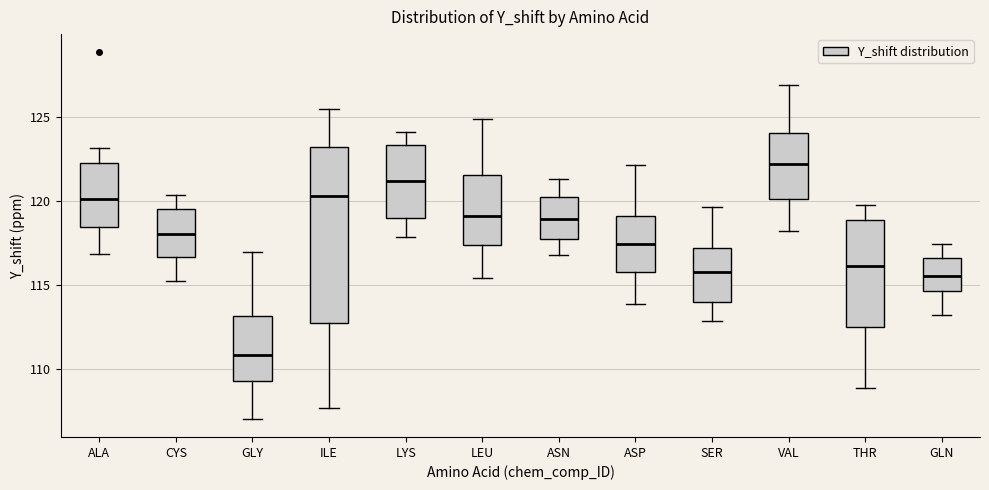

Reading left to right, transcribe this box plot: for each box, give where its median line is, the range the box spans, and where its two whiskers end, as read against the y-axis. The values are not printed on the chart, so give them approximately, as read against the axis.

ALA: median 120.0, box 118.5 to 122.5, whiskers 117.0 to 123.0
CYS: median 118.0, box 116.5 to 119.5, whiskers 115.0 to 120.5
GLY: median 111.0, box 109.5 to 113.0, whiskers 107.0 to 117.0
ILE: median 120.5, box 112.5 to 123.0, whiskers 107.5 to 125.5
LYS: median 121.0, box 119.0 to 123.5, whiskers 118.0 to 124.0
LEU: median 119.0, box 117.5 to 121.5, whiskers 115.5 to 125.0
ASN: median 119.0, box 118.0 to 120.5, whiskers 117.0 to 121.5
ASP: median 117.5, box 116.0 to 119.0, whiskers 114.0 to 122.0
SER: median 116.0, box 114.0 to 117.0, whiskers 113.0 to 119.5
VAL: median 122.0, box 120.0 to 124.0, whiskers 118.0 to 127.0
THR: median 116.0, box 112.5 to 119.0, whiskers 109.0 to 120.0
GLN: median 115.5, box 114.5 to 116.5, whiskers 113.0 to 117.5